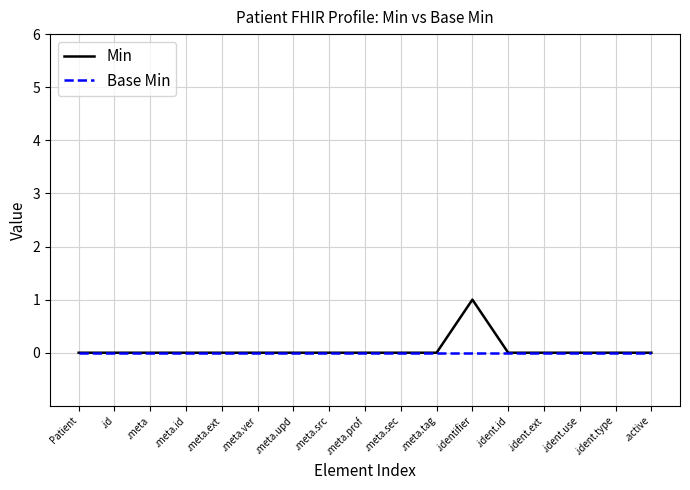

List the series in order of their peak value, highest first.

Min, Base Min